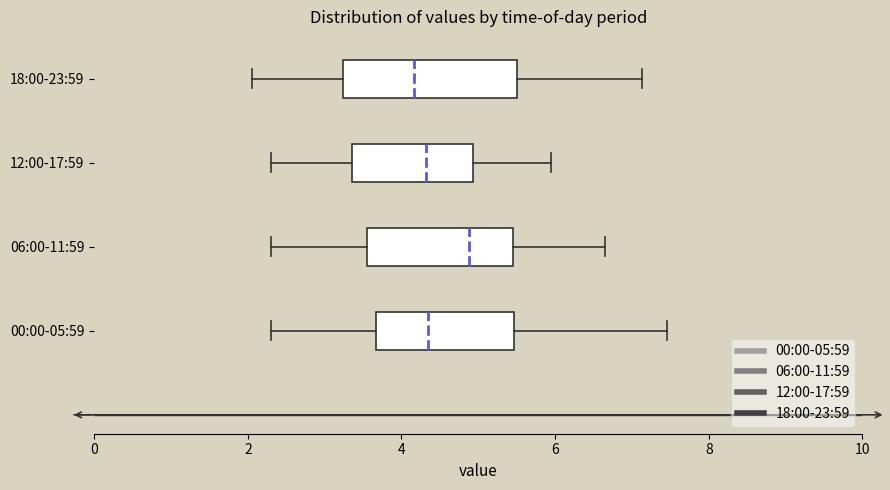

Reading bottom to top, transcribe this box plot: for each box, give where its median line is, the range the box spans, and where its two whiskers end, as read against the x-axis. The values are not printed on the chart, so give them approximately, as read against the axis.

00:00-05:59: median 4.4, box 3.6 to 5.4, whiskers 2.4 to 7.4
06:00-11:59: median 4.8, box 3.6 to 5.4, whiskers 2.4 to 6.6
12:00-17:59: median 4.4, box 3.4 to 5.0, whiskers 2.4 to 6.0
18:00-23:59: median 4.2, box 3.2 to 5.6, whiskers 2.0 to 7.2